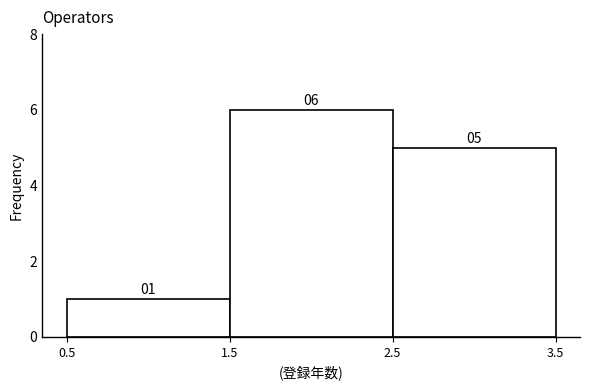

Over which range of the x-axis is the bar tallest?

1.5 to 2.5